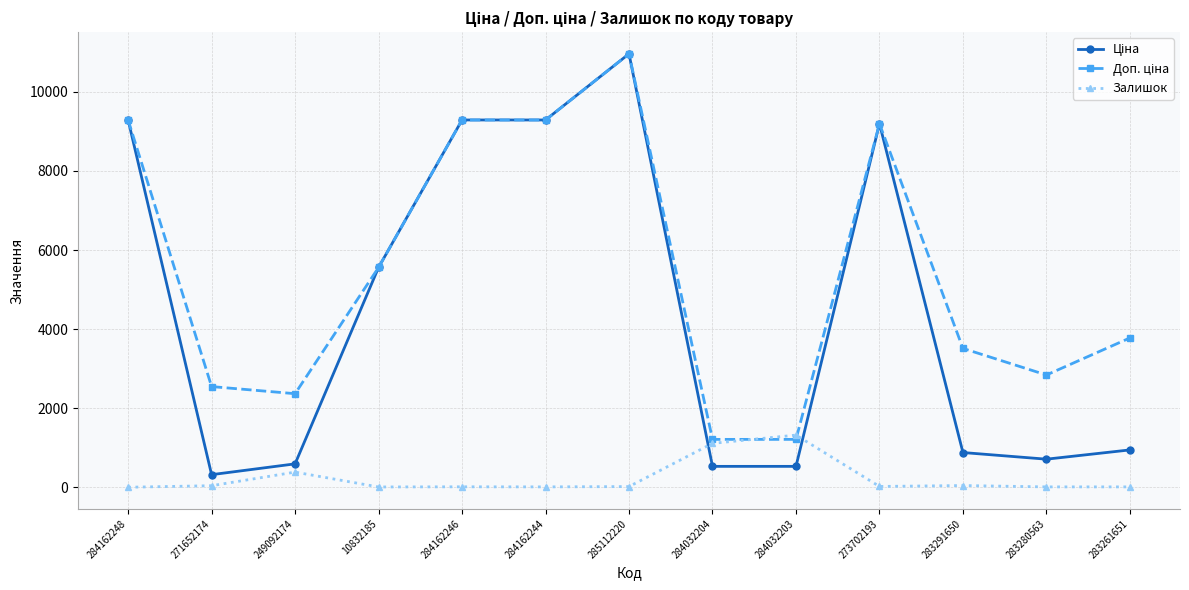

What is the total value across all series at 10832185?

11127.7